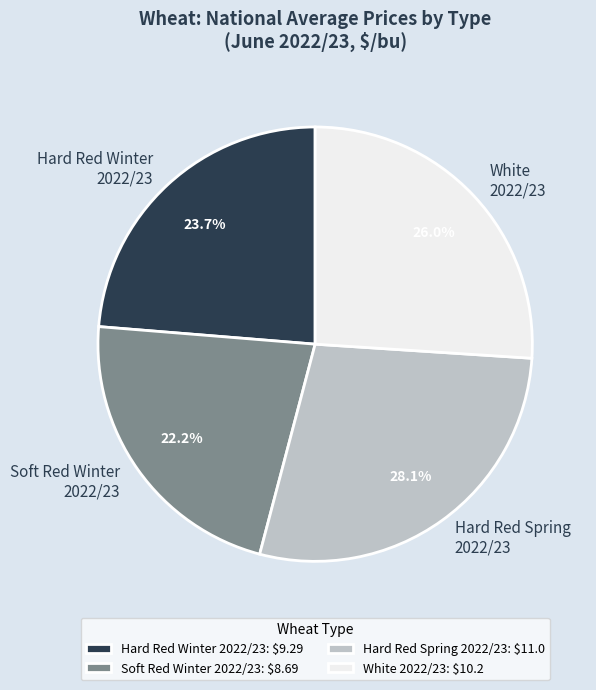

Is there any slice that represents more than half of the pie?

No